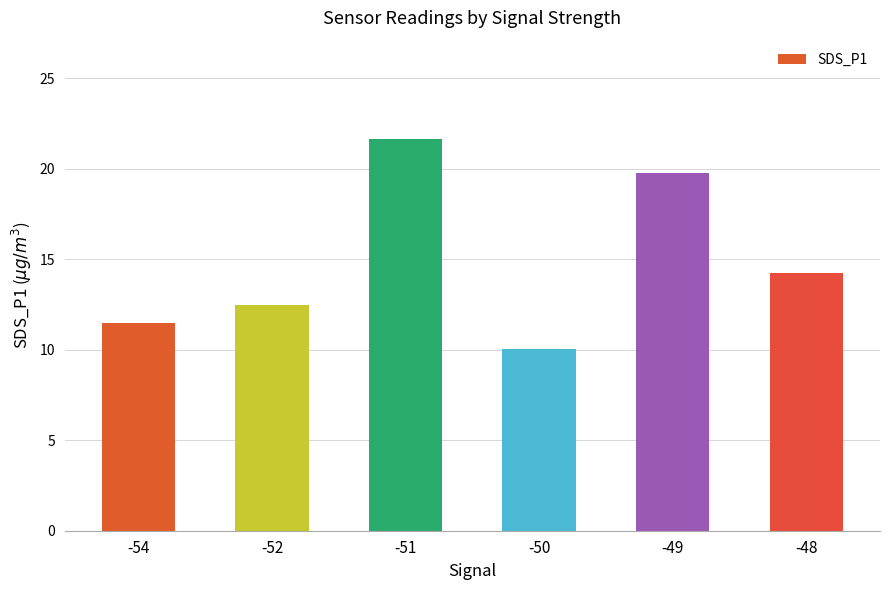

The chart shows a value of 15.9 at -54. True or false?

False